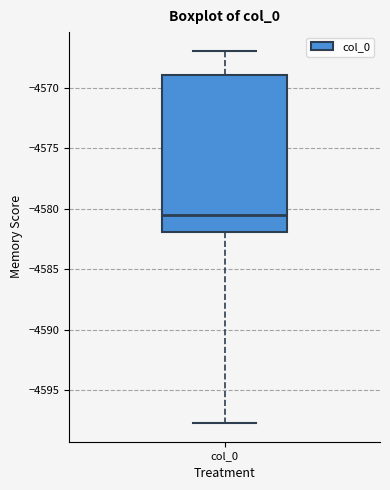

Transcribe this box plot: give where the median line is, the range the box spans, and where the two whiskers end, as read against the y-axis. The values are not printed on the chart, so give them approximately, as read against the axis.

median -4580.5, box -4582.0 to -4569.0, whiskers -4597.5 to -4567.0